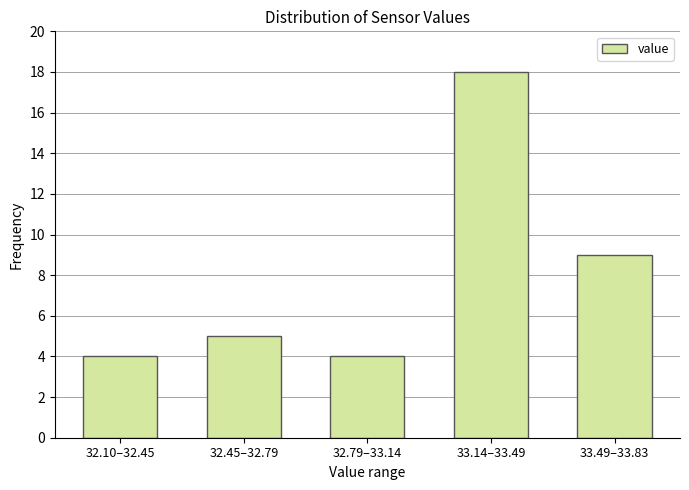

Reading left to right, what are all the values shown in this chart?

4	5	4	18	9